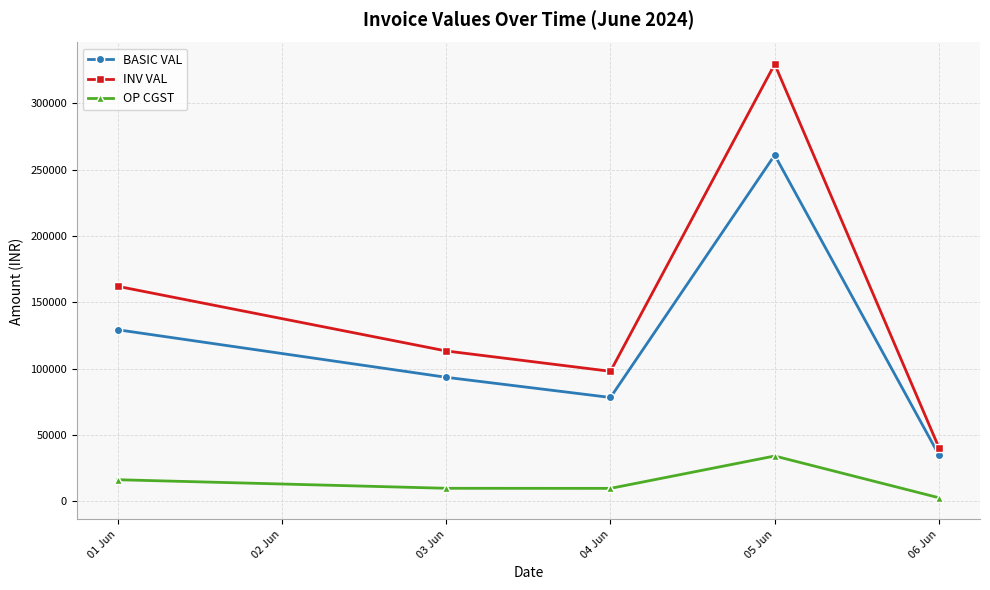

At how many categories does at least one series exceed 67950?

4